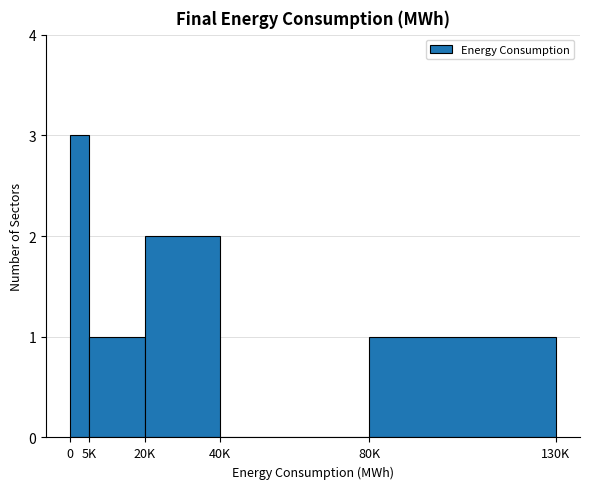

Reading left to right, list all the values displayed in this chart.

0=3	5K=1	20K=2	40K=0	80K=1